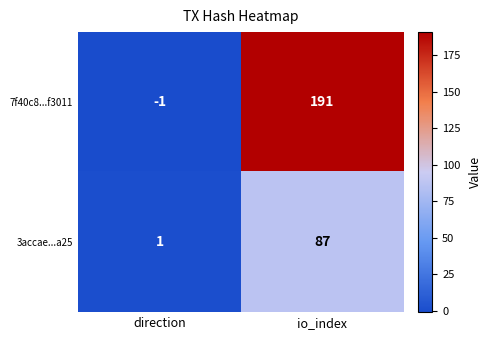

Which series has the widest spread of values?

7f40c8...f3011